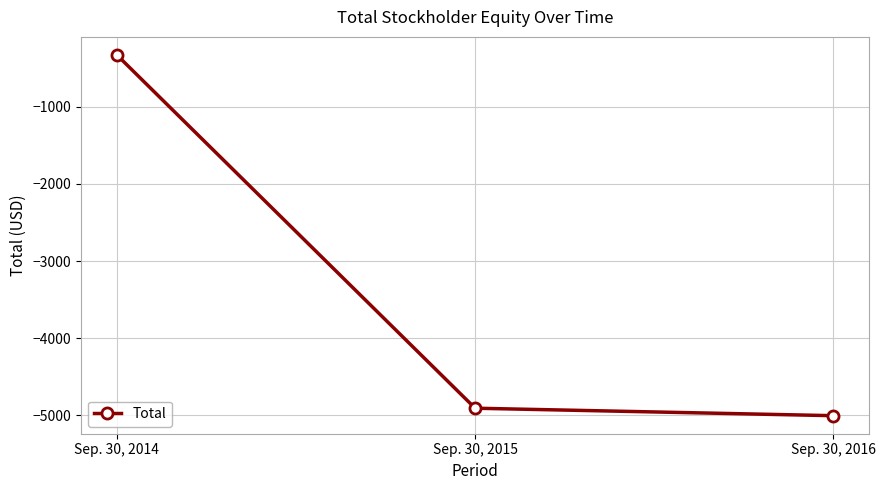

How many lines are shown in the chart?

1